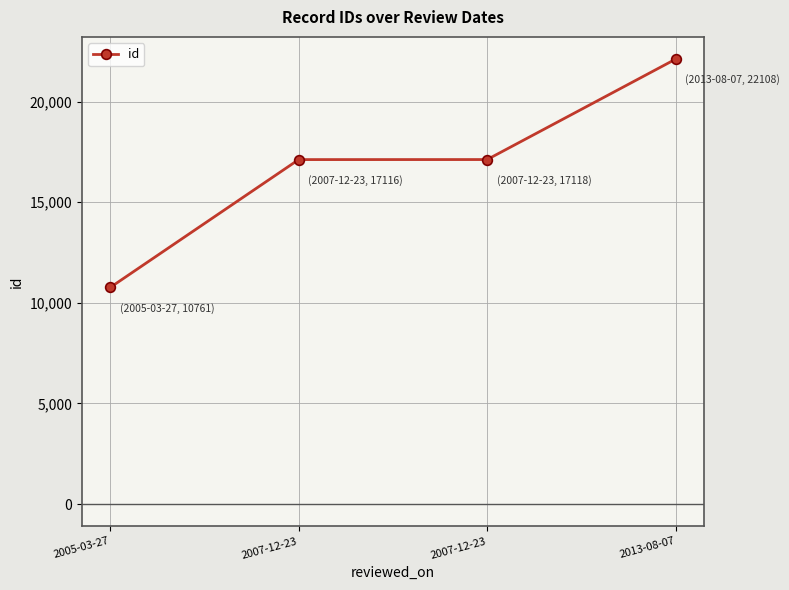

What is the label of the 3rd point from the right?

2007-12-23